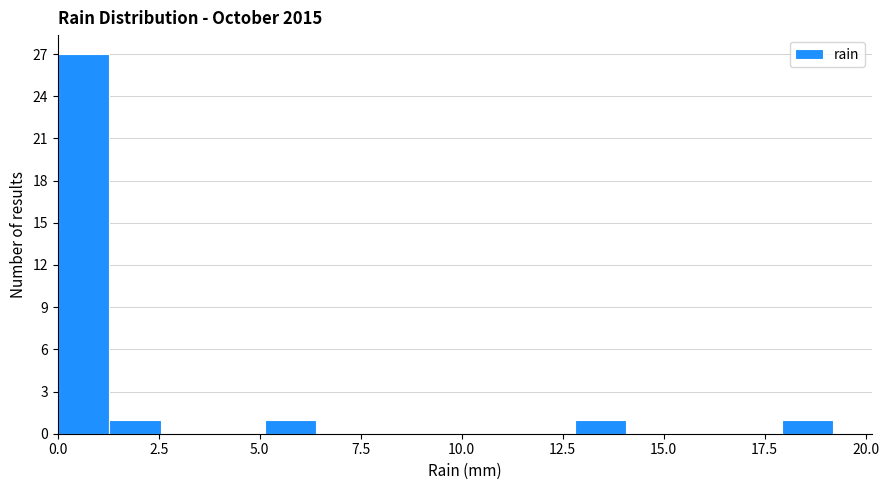

Around what value on the x-axis is the tallest bar? Give the approximate position of its centre, as read against the axis.

0.5